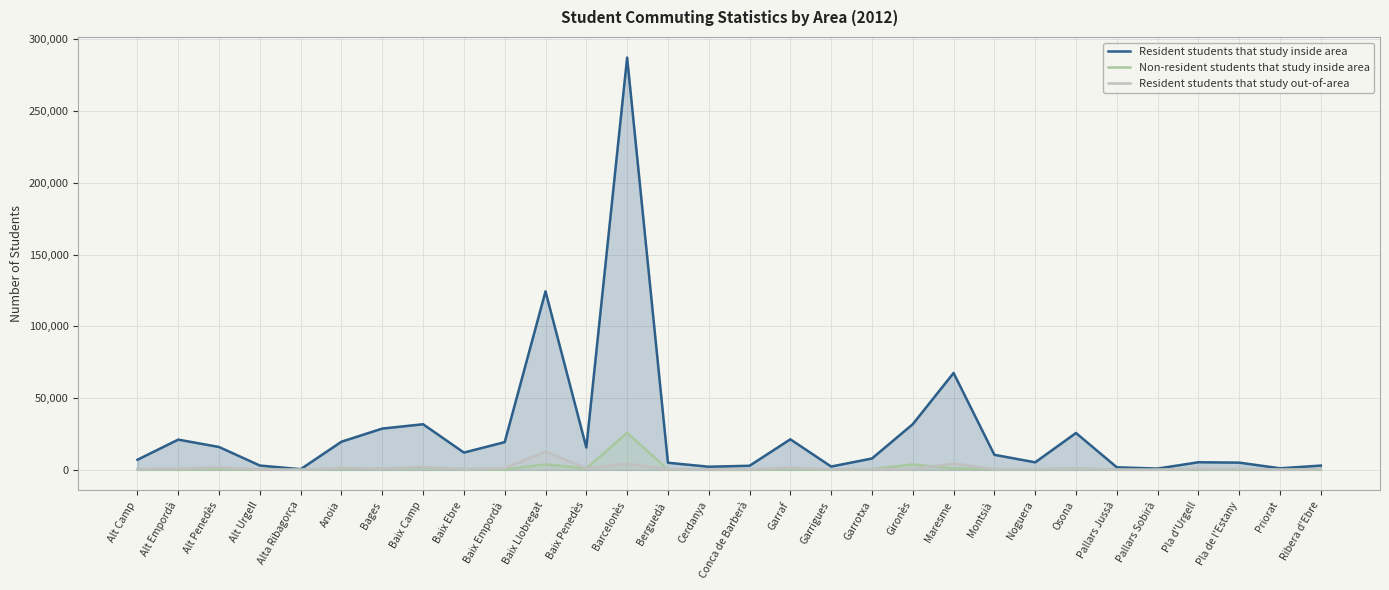

What is the value of the Resident students that study out-of-area point at the 6th from the left?

1332